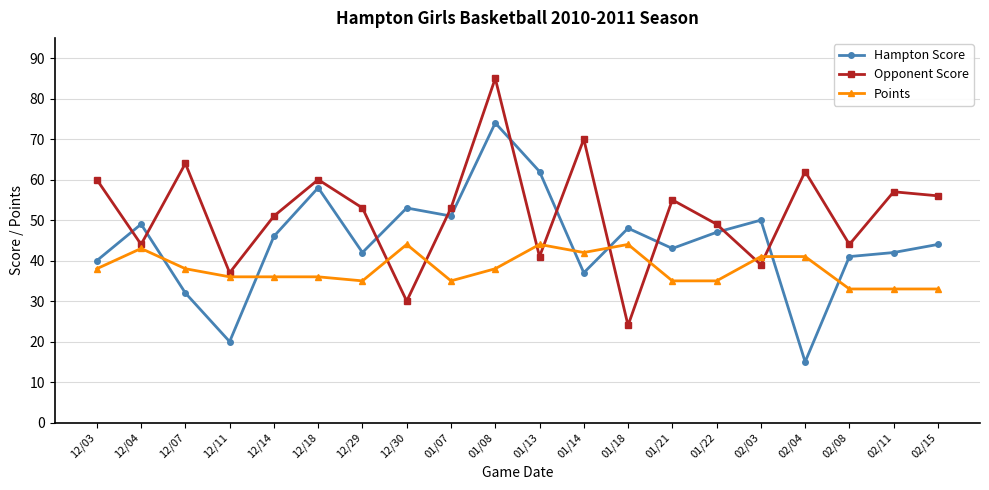

Reading left to right, extract all data points from this chart.

Hampton Score: 12/03=40	12/04=49	12/07=32	12/11=20	12/14=46	12/18=58	12/29=42	12/30=53	01/07=51	01/08=74	01/13=62	01/14=37	01/18=48	01/21=43	01/22=47	02/03=50	02/04=15	02/08=41	02/11=42	02/15=44
Opponent Score: 12/03=60	12/04=44	12/07=64	12/11=37	12/14=51	12/18=60	12/29=53	12/30=30	01/07=53	01/08=85	01/13=41	01/14=70	01/18=24	01/21=55	01/22=49	02/03=39	02/04=62	02/08=44	02/11=57	02/15=56
Points: 12/03=38	12/04=43	12/07=38	12/11=36	12/14=36	12/18=36	12/29=35	12/30=44	01/07=35	01/08=38	01/13=44	01/14=42	01/18=44	01/21=35	01/22=35	02/03=41	02/04=41	02/08=33	02/11=33	02/15=33